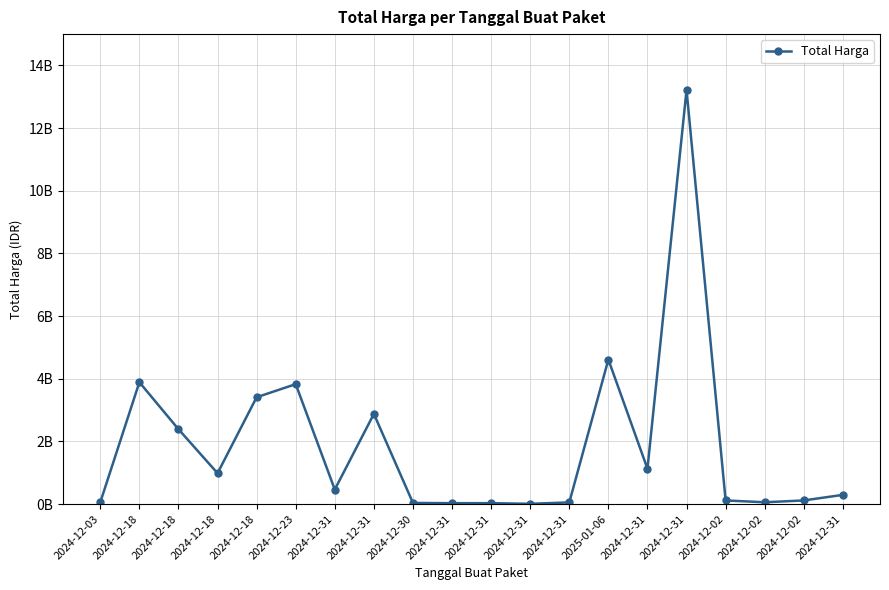

Does the chart have visible grid lines?

Yes